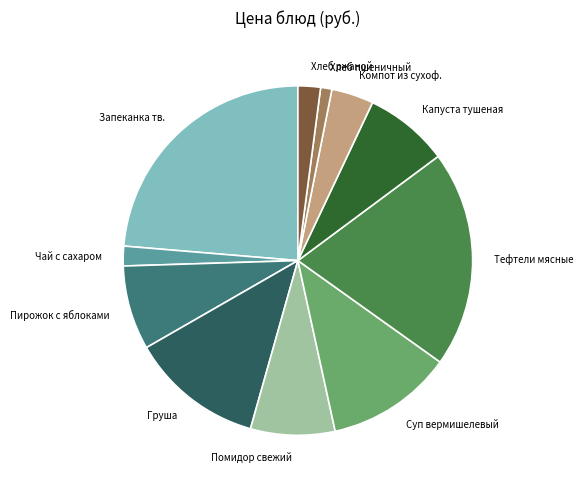

The Груша slice represents 5% of the pie. True or false?

False